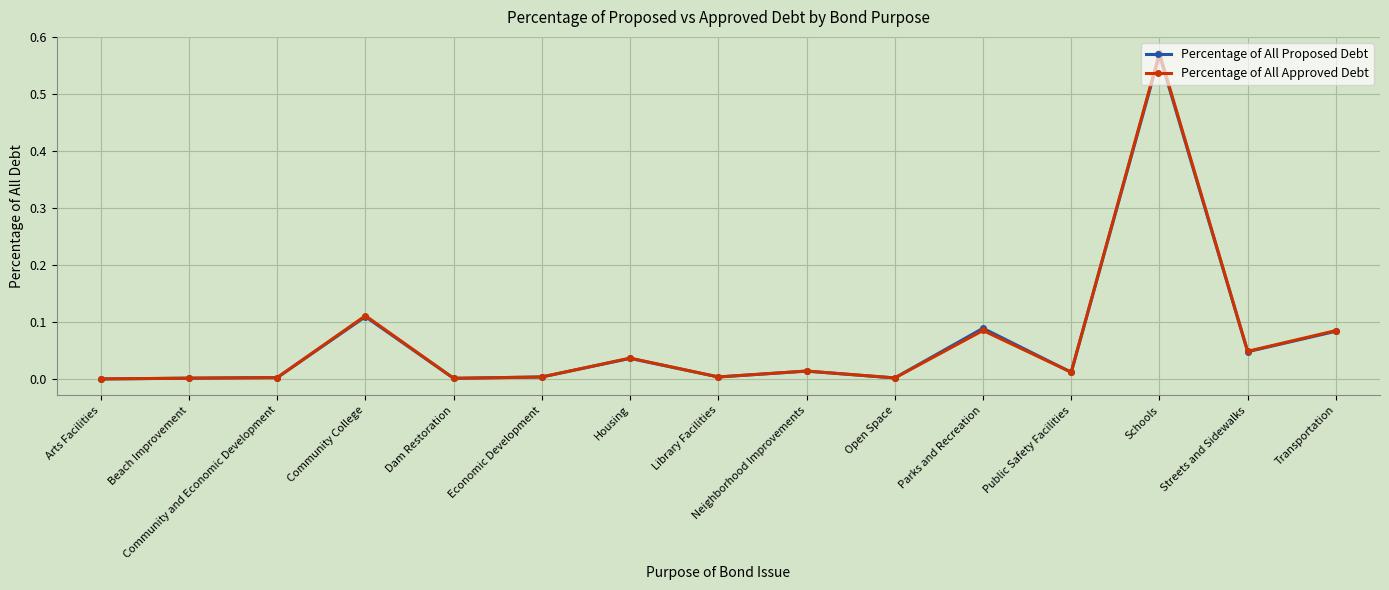

Is it true that Percentage of All Proposed Debt equals 0.0 at Open Space?

True